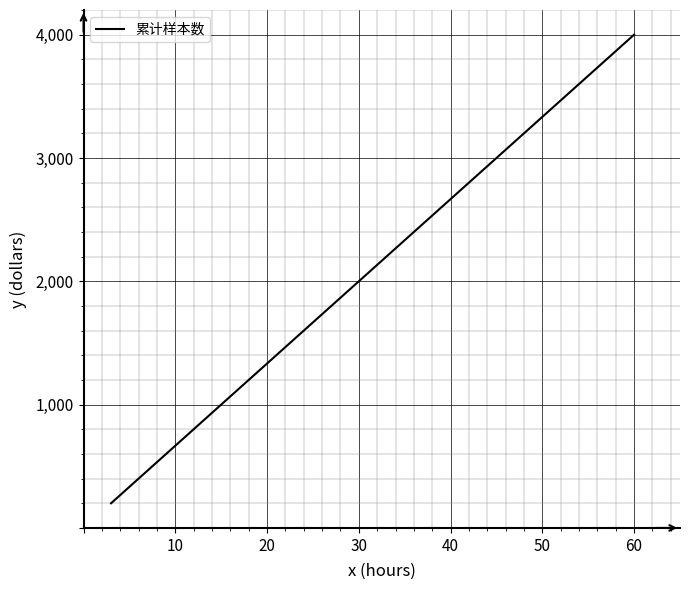

What is the smallest value displayed?

200